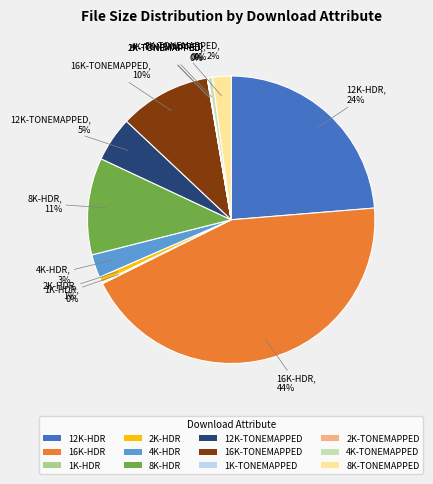

To the nearest percent, what portion does 16K-HDR represent?

44%